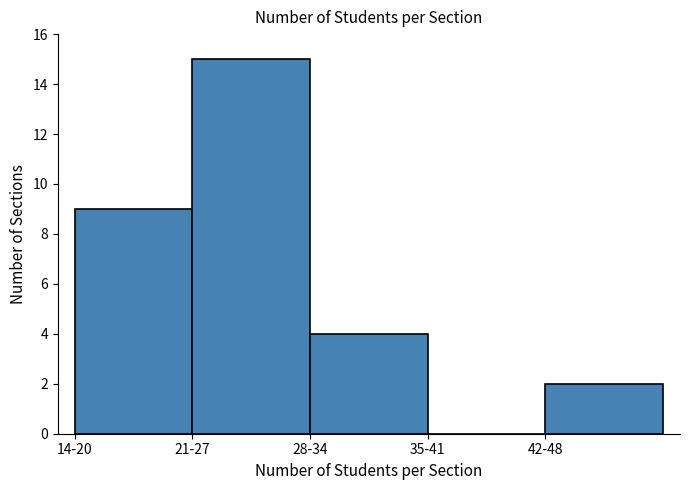

Reading right to left, list all the values displayed in this chart.

42-48=2	35-41=0	28-34=4	21-27=15	14-20=9